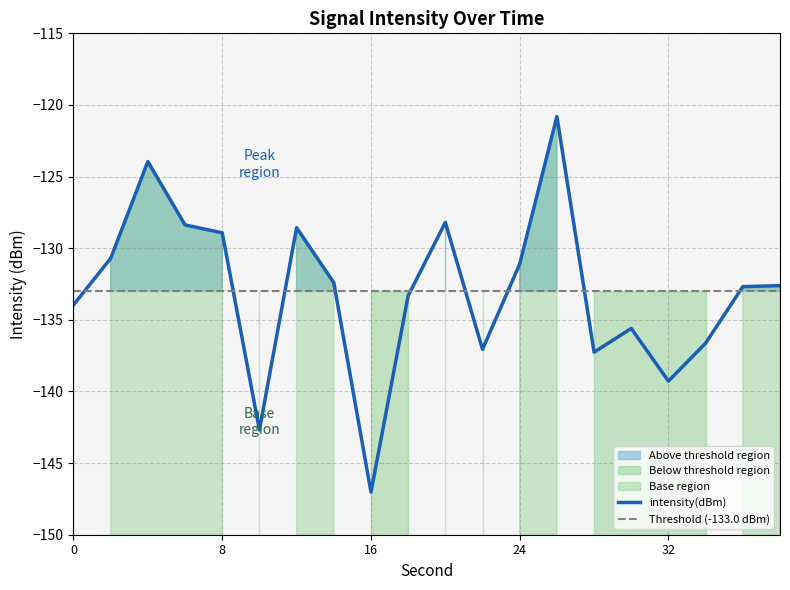

At which label is the value closest to -133?

18